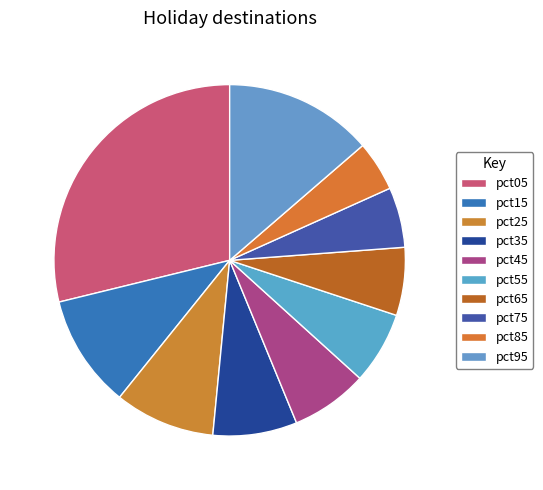

To the nearest percent, what percentage of the pie is pct85?

5%